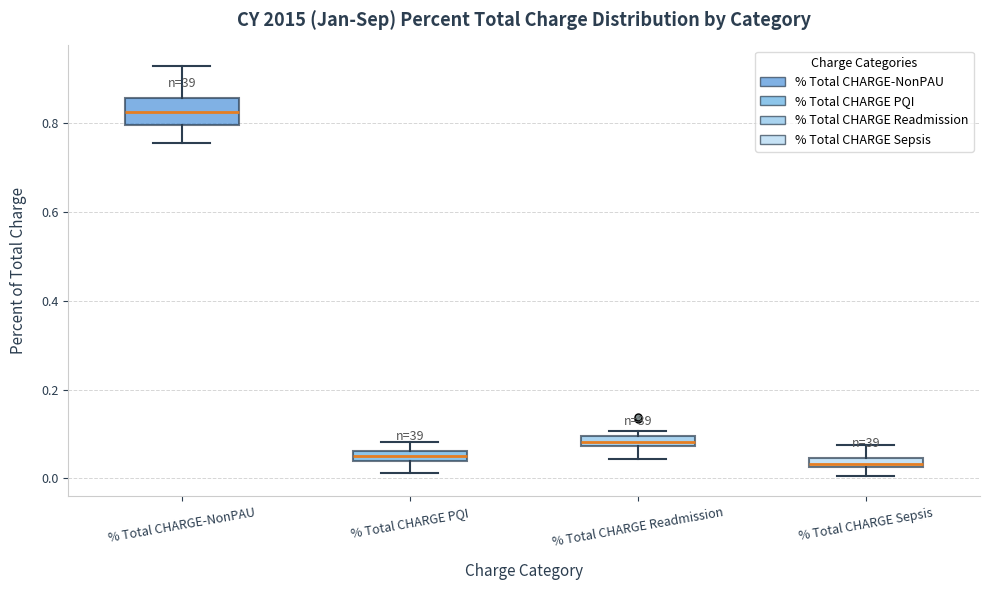

Which box's median line is the highest?

% Total CHARGE-NonPAU